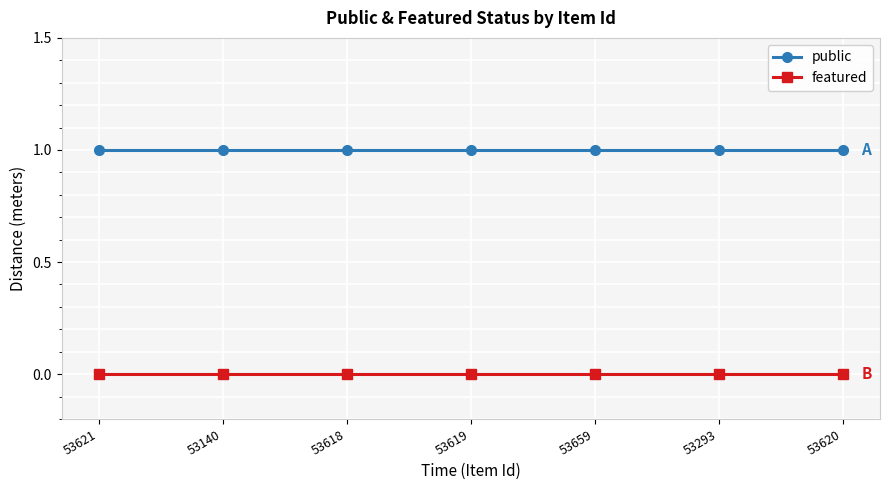

True or false: public and featured intersect in this chart.

False